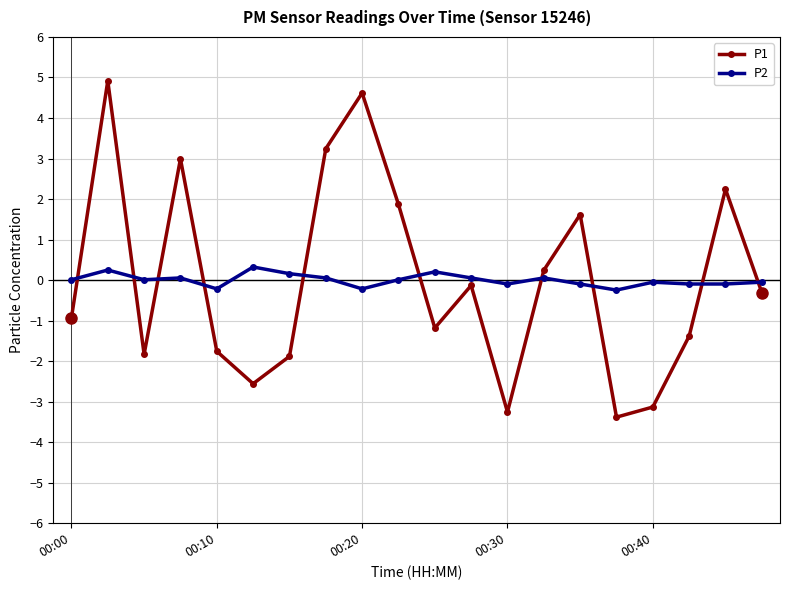

How many series are shown in this chart?

2